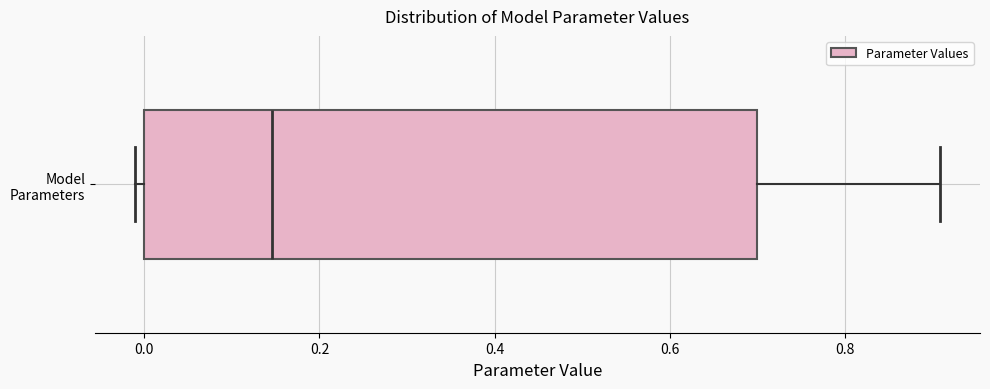

Transcribe this box plot: give where the median line is, the range the box spans, and where the two whiskers end, as read against the x-axis. The values are not printed on the chart, so give them approximately, as read against the axis.

median 0.14, box 0.00 to 0.70, whiskers -0.02 to 0.90